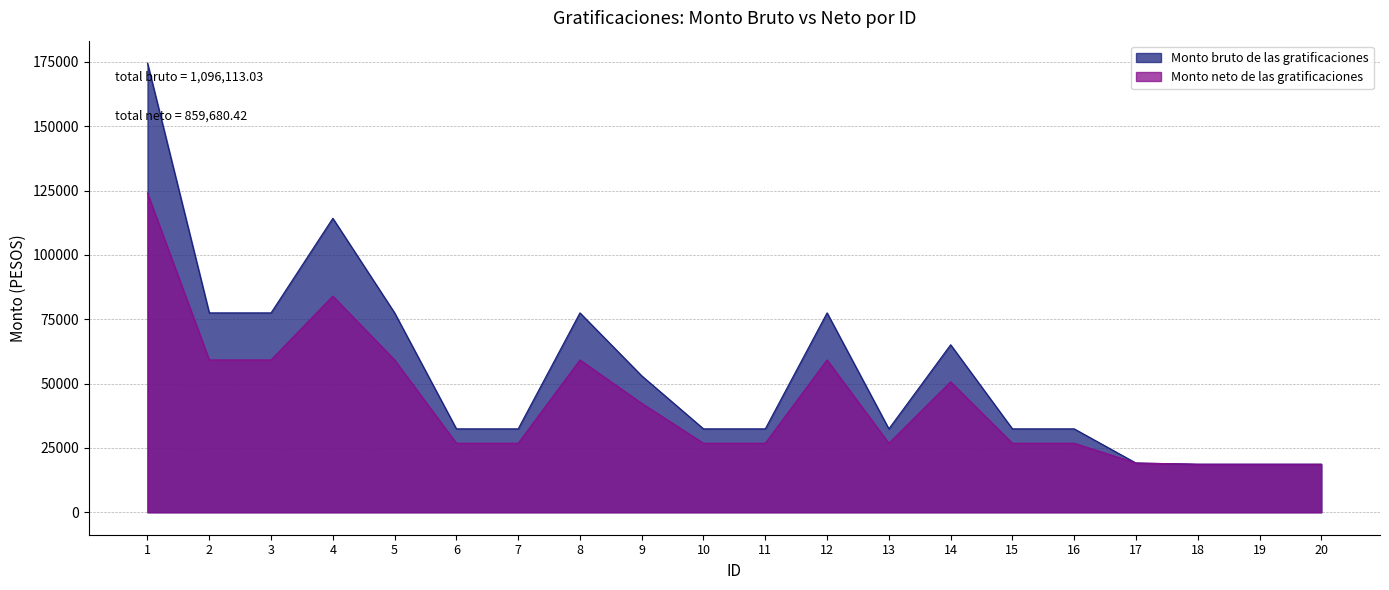

At which label is Monto neto de las gratificaciones closest to 71342?

2